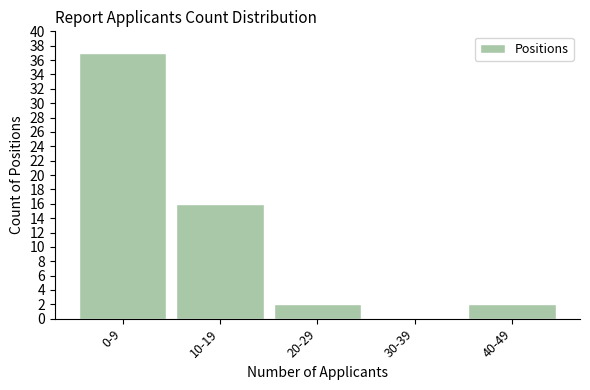

Reading left to right, transcribe all the data shown in this chart.

0-9=37	10-19=16	20-29=2	30-39=0	40-49=2